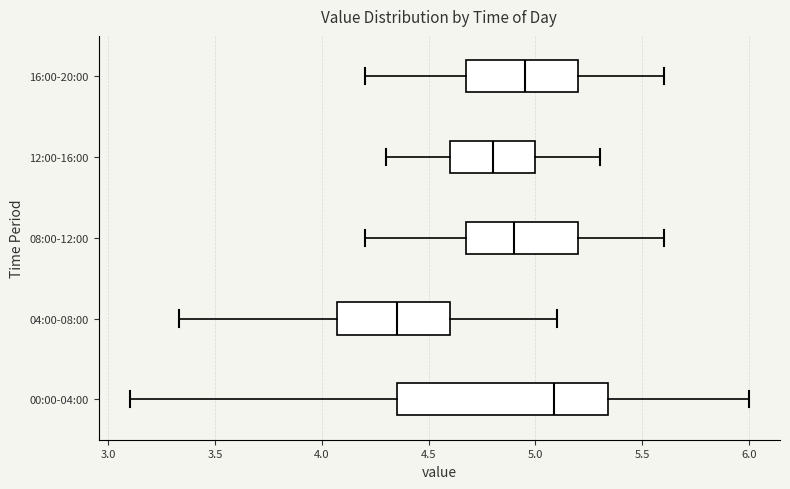

Where does the left whisker of the box for 16:00-20:00 end on the x-axis? The values are not printed on the chart, so give them approximately, as read against the axis.

4.20